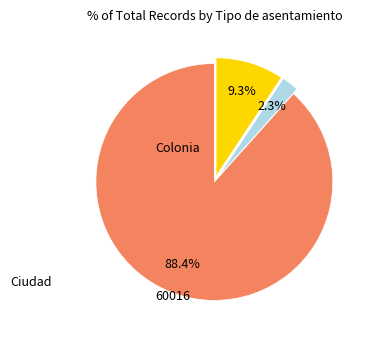

Is there any slice that represents more than half of the pie?

Yes